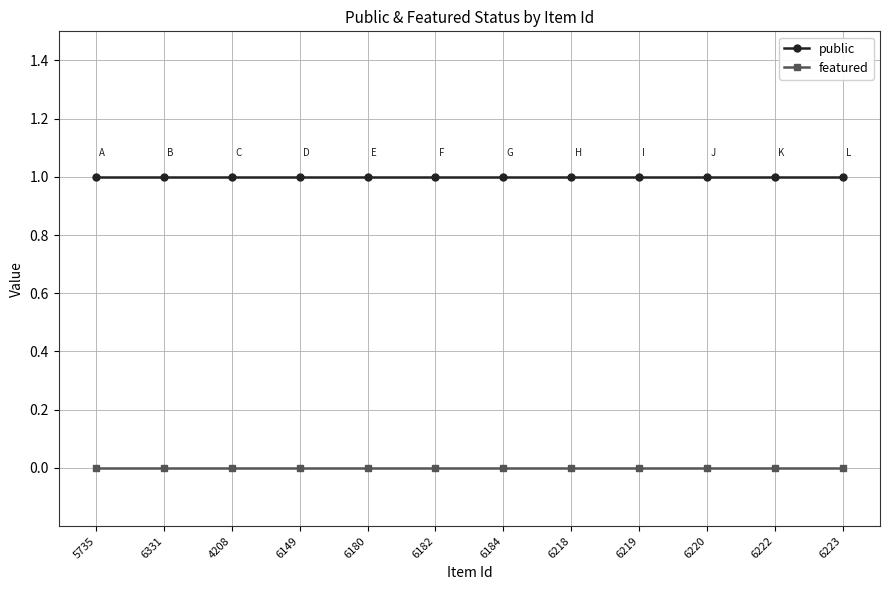

Reading left to right, extract all data points from this chart.

public: 5735=1	6331=1	4208=1	6149=1	6180=1	6182=1	6184=1	6218=1	6219=1	6220=1	6222=1	6223=1
featured: 5735=0	6331=0	4208=0	6149=0	6180=0	6182=0	6184=0	6218=0	6219=0	6220=0	6222=0	6223=0